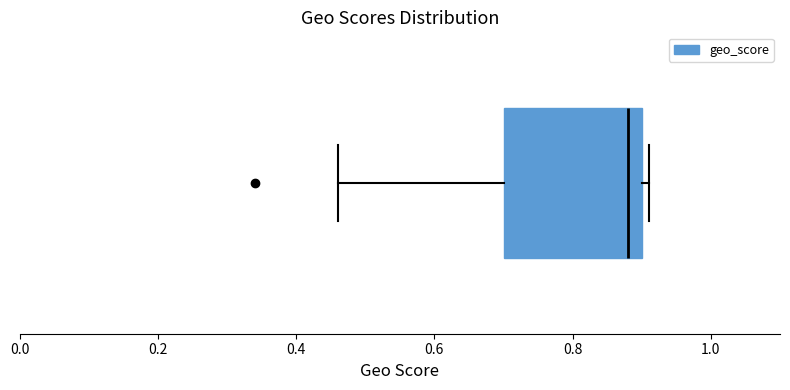

Where is the left edge of the box on the x-axis? The values are not printed on the chart, so give them approximately, as read against the axis.

0.70